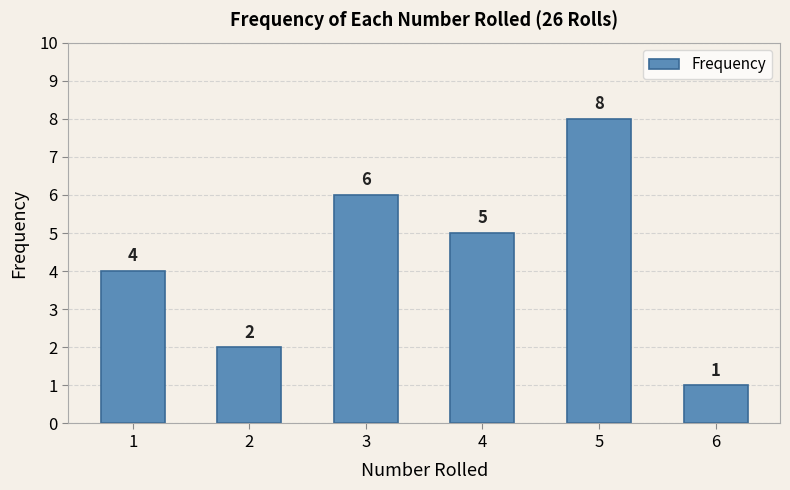

What is the difference between the values at 6 and 2?

1